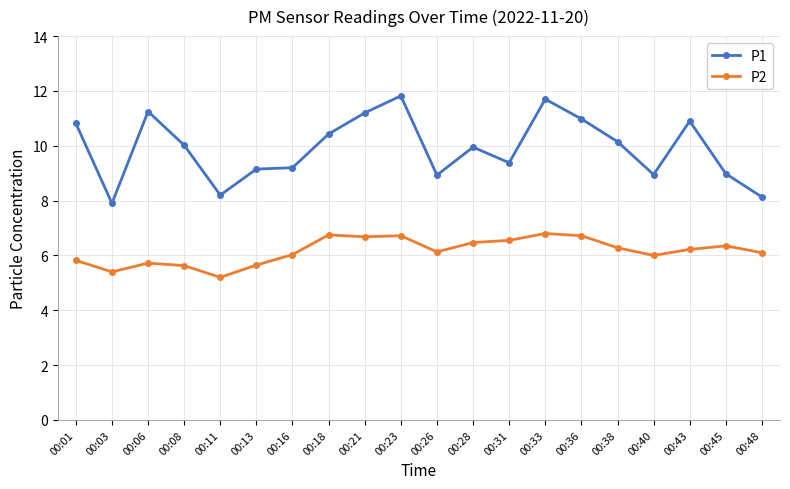

Which series changed the most between 00:13 and 00:18?

P1